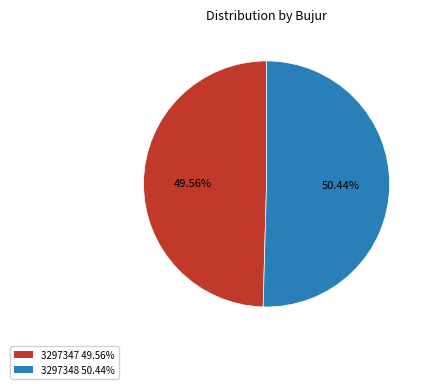

Rank the categories by value from highest to lowest.

3297348, 3297347